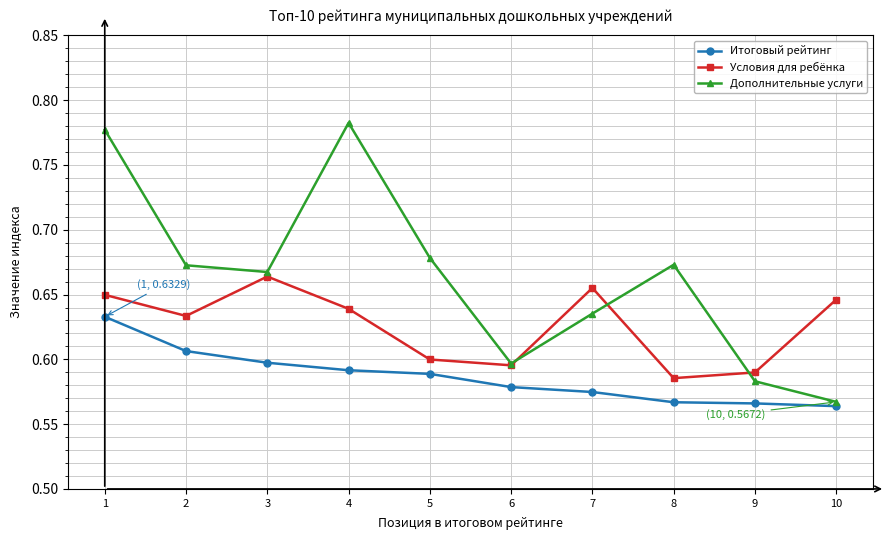

At which label does Дополнительные услуги reach its minimum?

10